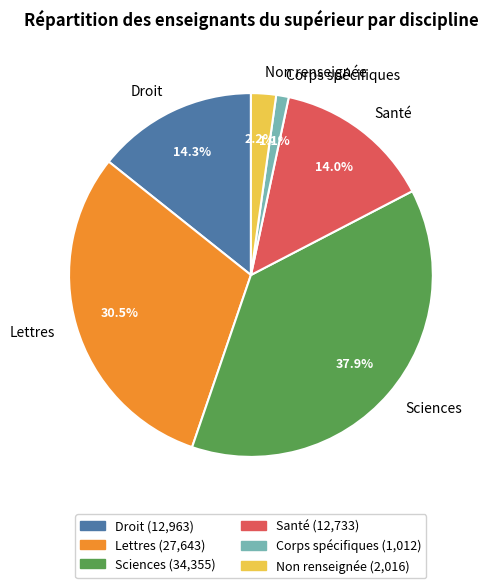

Which category has the biggest portion of the pie?

Sciences